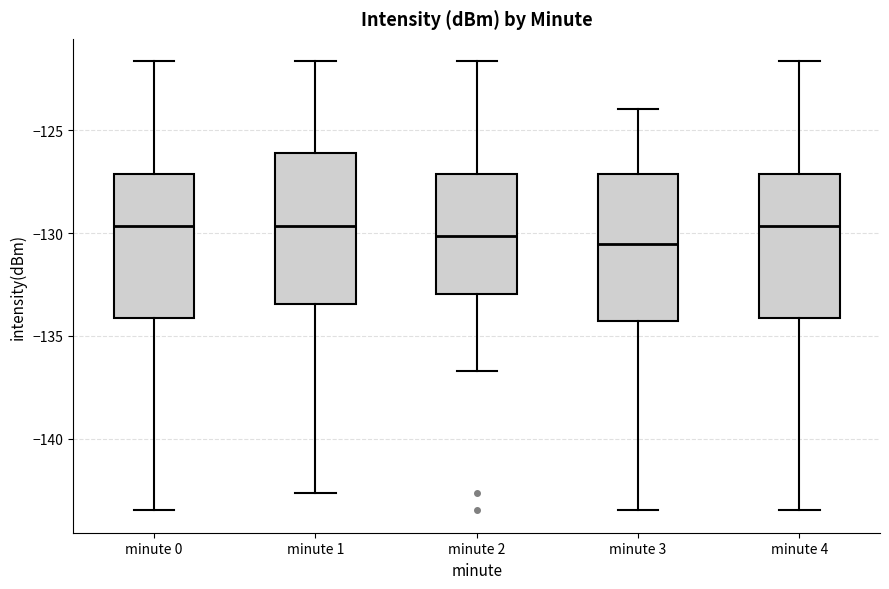

Where is the upper edge of the box for minute 3 on the y-axis? The values are not printed on the chart, so give them approximately, as read against the axis.

-127.0